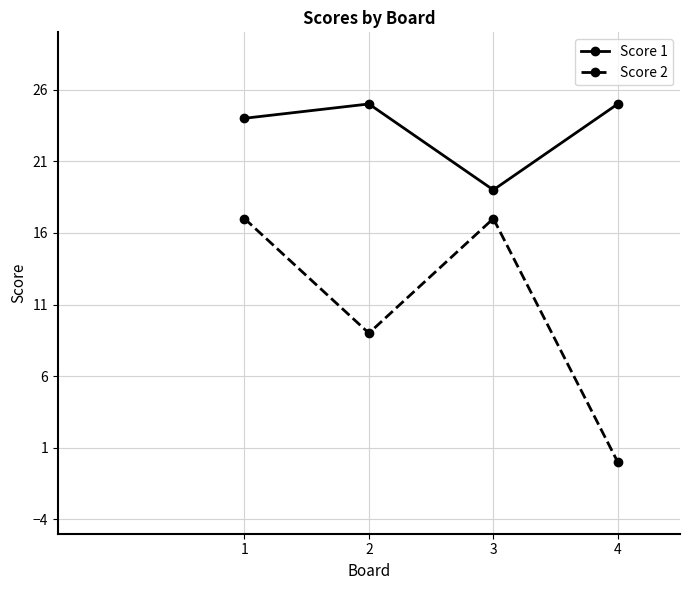

Reading right to left, extract all data points from this chart.

Score 1: 4=25	3=19	2=25	1=24
Score 2: 4=0	3=17	2=9	1=17